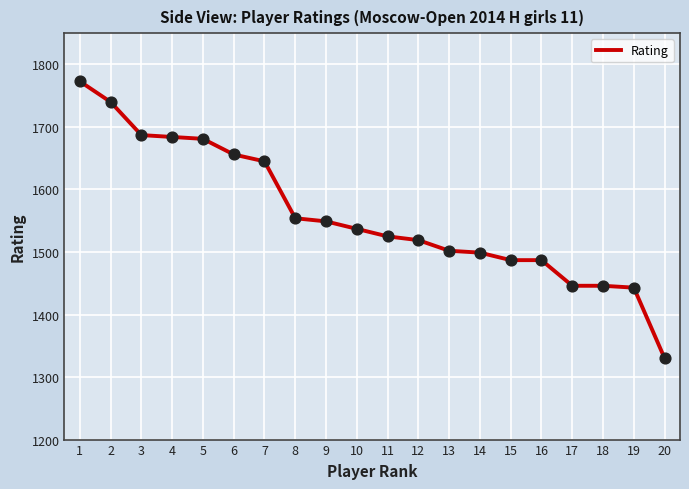

Approximately how many times larger is the value at 16 compared to 11?

1.0